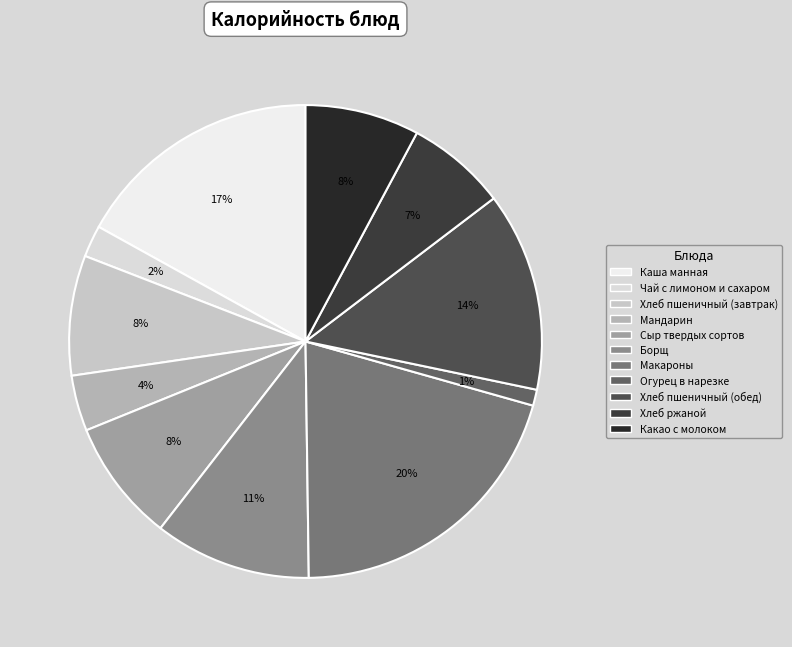

Is there any slice that represents more than half of the pie?

No